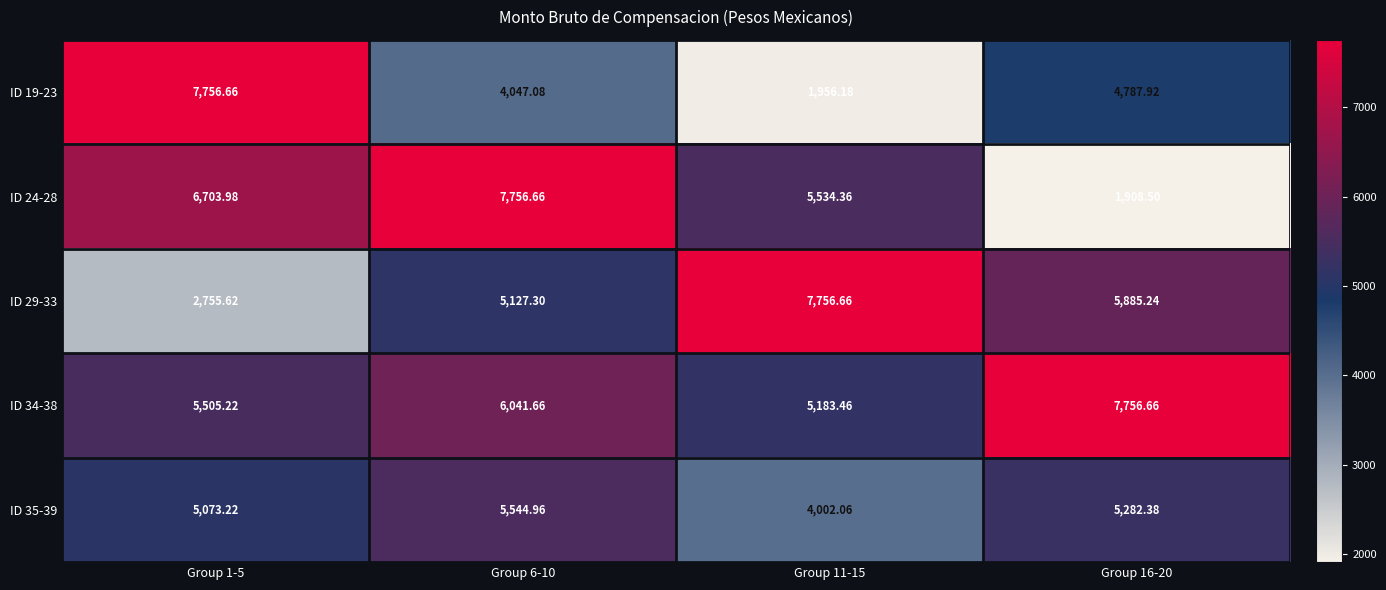

Count the number of categories in the chart.

4